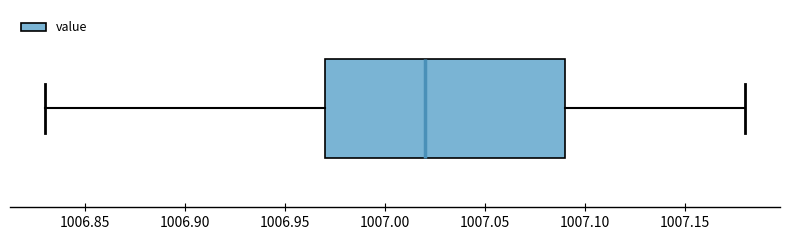

Transcribe this box plot: give where the median line is, the range the box spans, and where the two whiskers end, as read against the x-axis. The values are not printed on the chart, so give them approximately, as read against the axis.

median 1007.02, box 1006.97 to 1007.09, whiskers 1006.83 to 1007.18